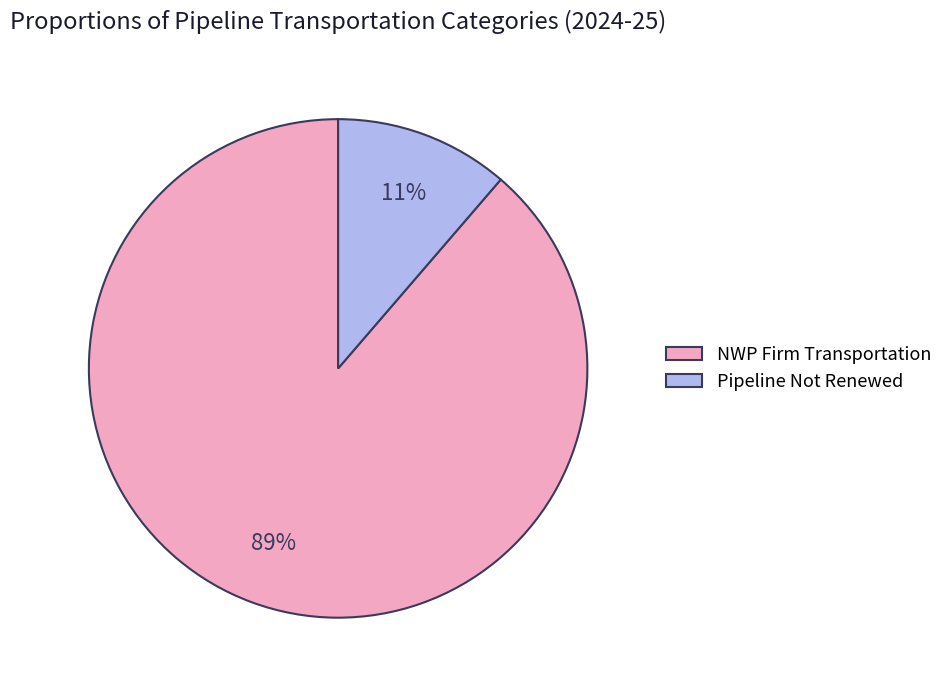

What is the smallest slice in the pie chart?

Pipeline Not Renewed